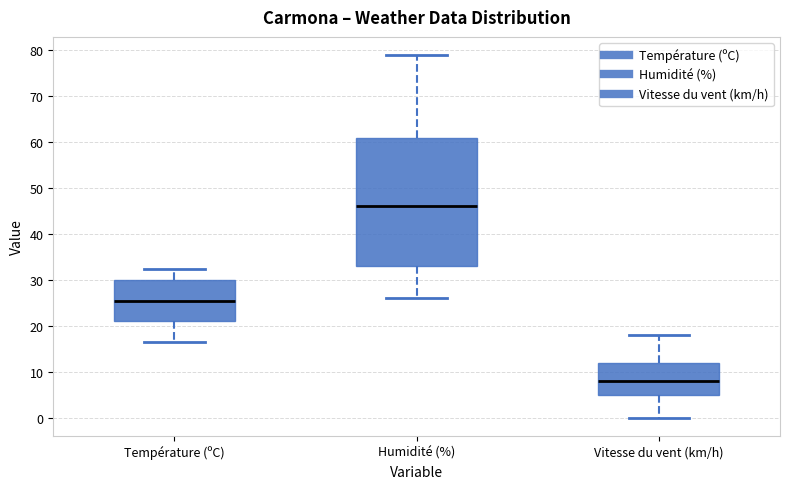

Reading left to right, read every box against the y-axis: the position of its median line, the range the box covers, and the ends of its whiskers. The values are not printed on the chart, so give them approximately, as read against the axis.

Température (ºC): median 25, box 21 to 30, whiskers 16 to 32
Humidité (%): median 46, box 33 to 61, whiskers 26 to 79
Vitesse du vent (km/h): median 8, box 5 to 12, whiskers 0 to 18